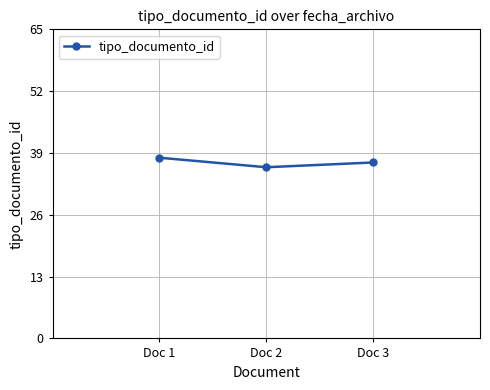

Count the number of categories in the chart.

3